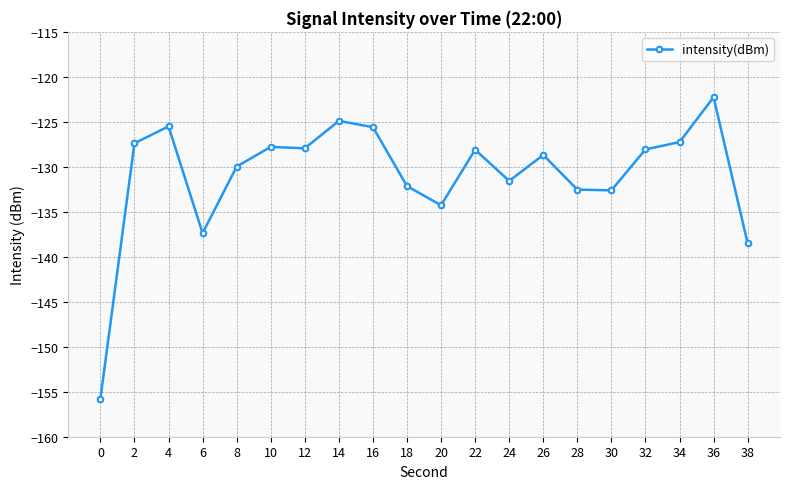

What is the change in value from 14 to 24?

-6.7